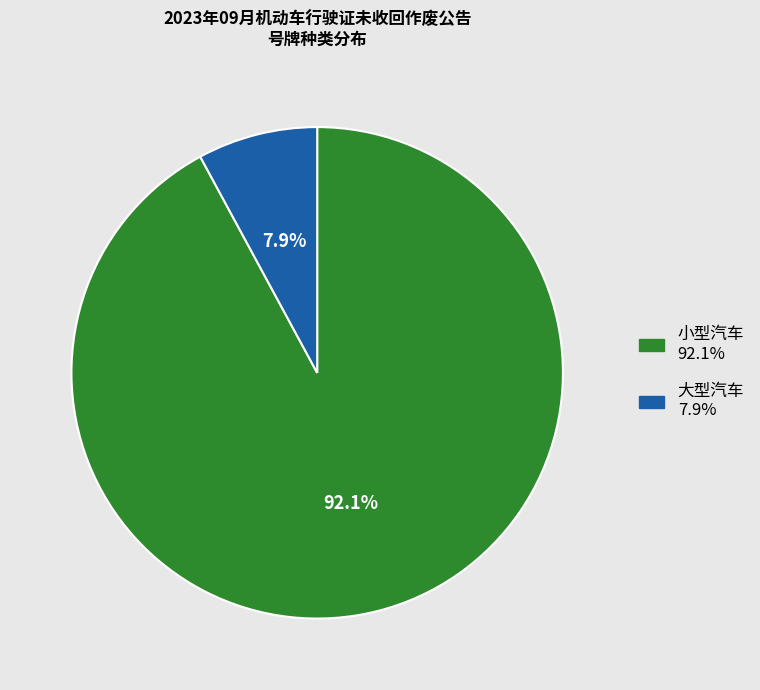

Is 大型汽车 the majority of the pie?

No